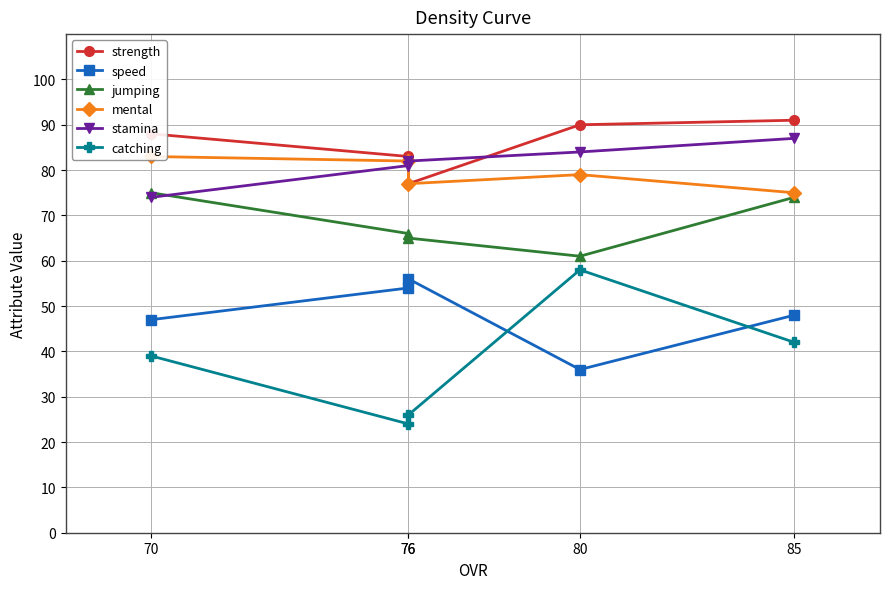

At how many categories does at least one series exceed 44?

5